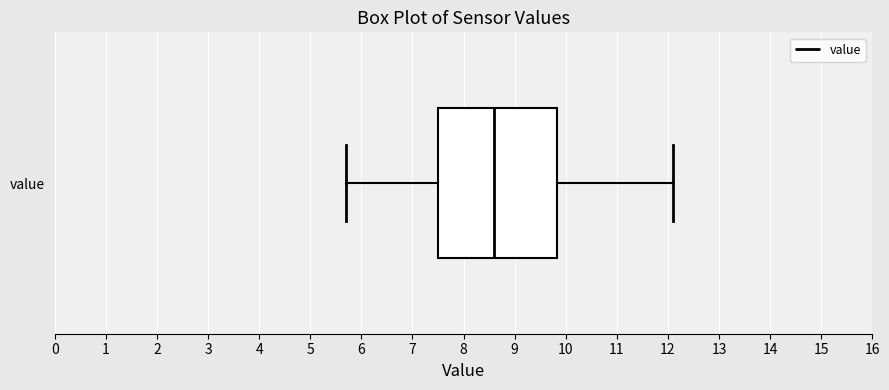

Where does the right whisker of the box for value end on the x-axis? The values are not printed on the chart, so give them approximately, as read against the axis.

12.1